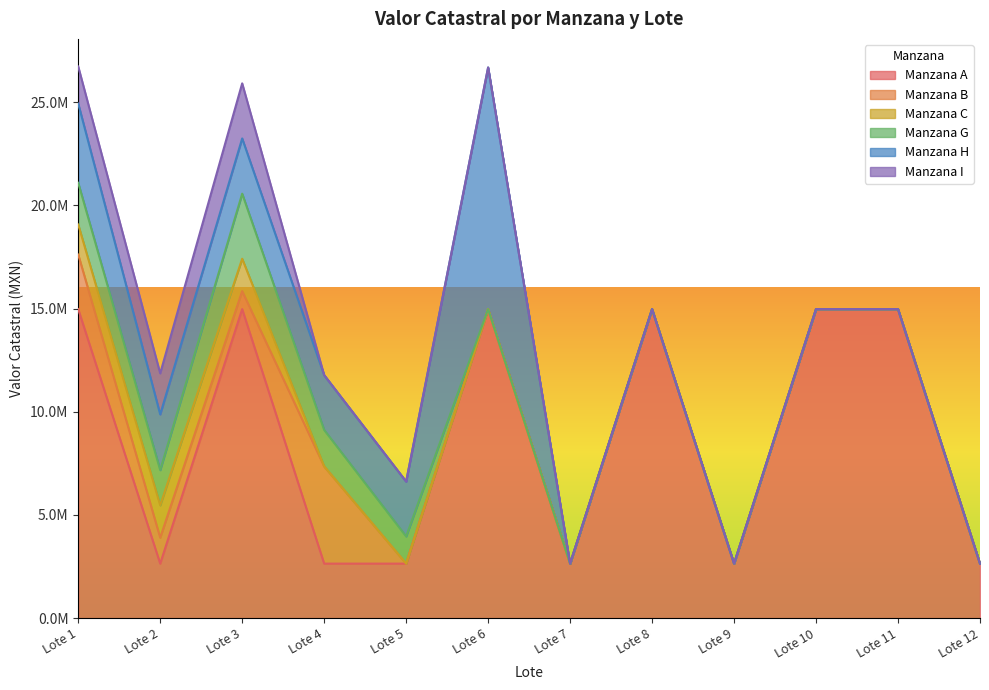

What are all the series names shown in the legend?

Manzana A, Manzana B, Manzana C, Manzana G, Manzana H, Manzana I